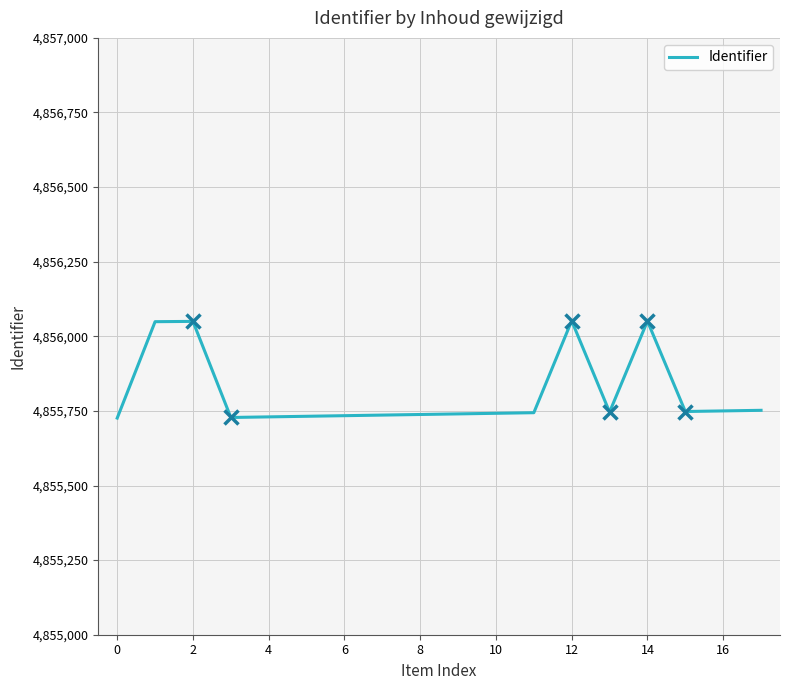

What is the greatest value displayed?

4856052